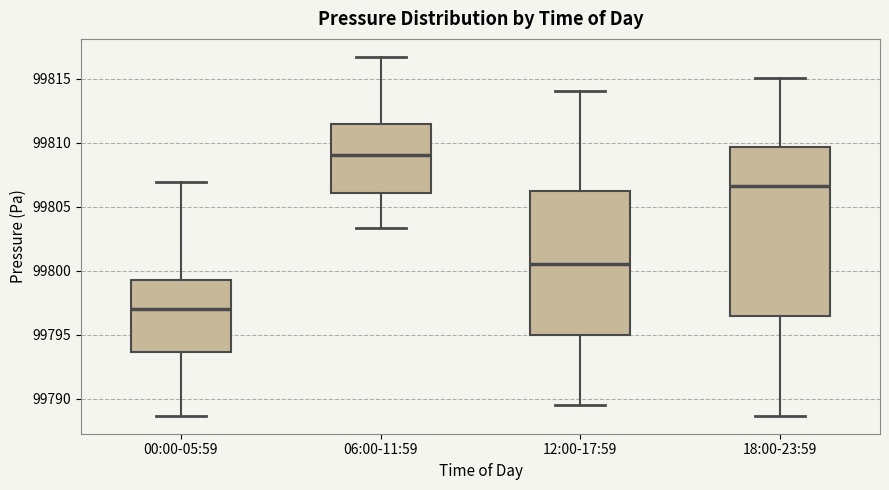

Reading left to right, read every box against the y-axis: the position of its median line, the range the box covers, and the ends of its whiskers. The values are not printed on the chart, so give them approximately, as read against the axis.

00:00-05:59: median 99797.0, box 99793.5 to 99799.0, whiskers 99788.5 to 99807.0
06:00-11:59: median 99809.0, box 99806.0 to 99811.5, whiskers 99803.5 to 99816.5
12:00-17:59: median 99800.5, box 99795.0 to 99806.5, whiskers 99789.5 to 99814.0
18:00-23:59: median 99806.5, box 99796.5 to 99809.5, whiskers 99788.5 to 99815.0